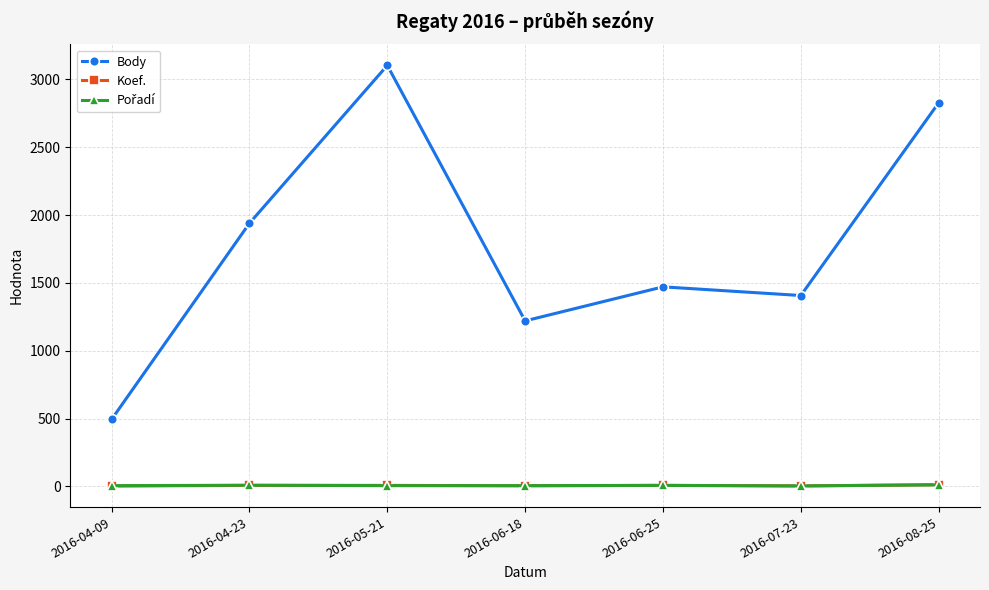

Which series has the widest spread of values?

Body